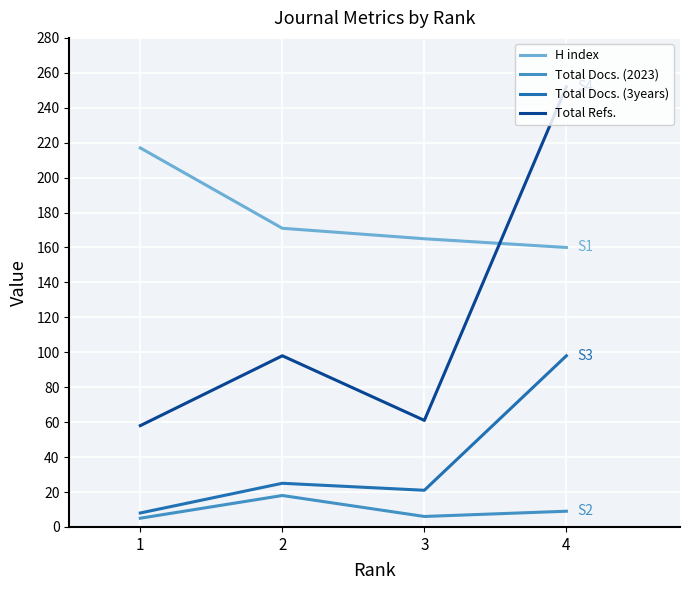

Which series has the largest total across all categories?

H index